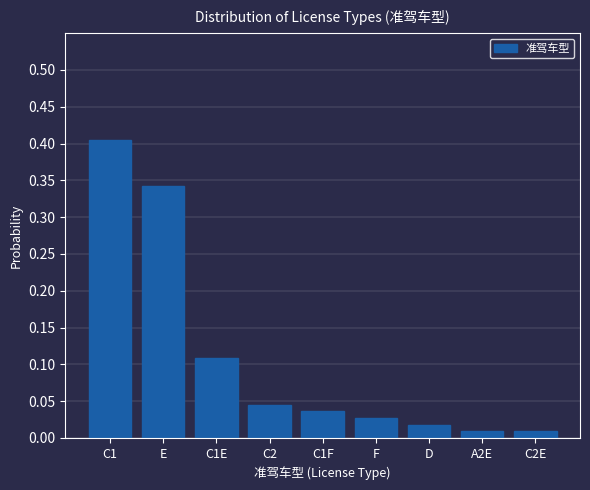

Which has a higher value, F or C2E?

F